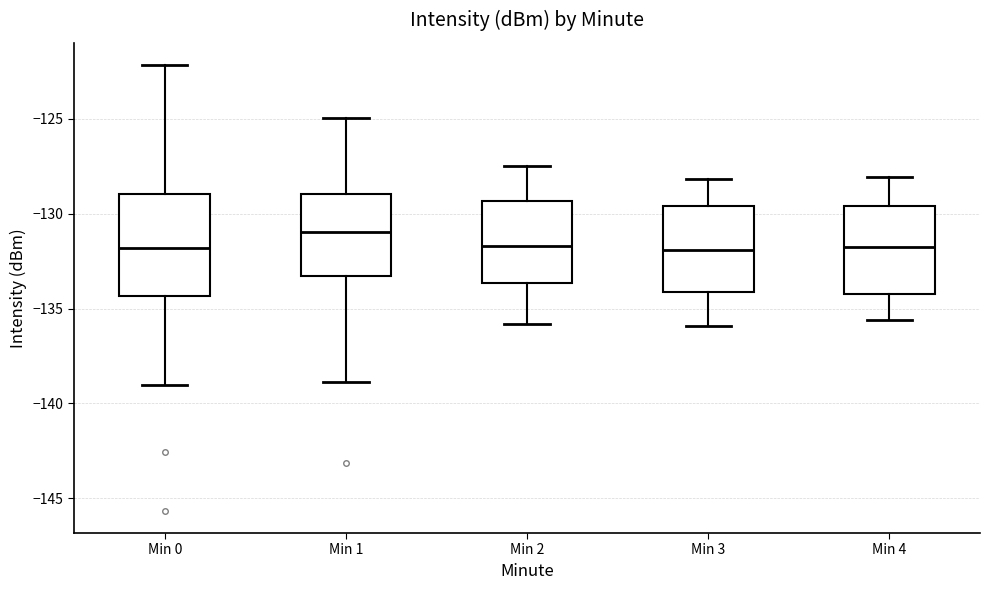

Which box is the tallest, from its lower edge to its upper edge?

Min 0